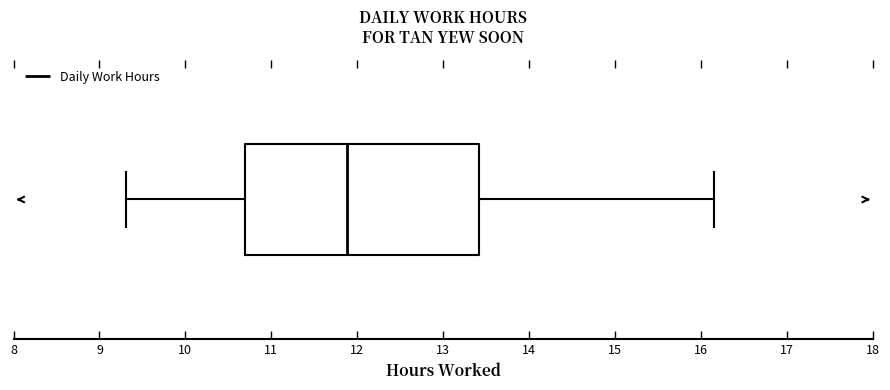

Where is the right edge of the box on the x-axis? The values are not printed on the chart, so give them approximately, as read against the axis.

13.4